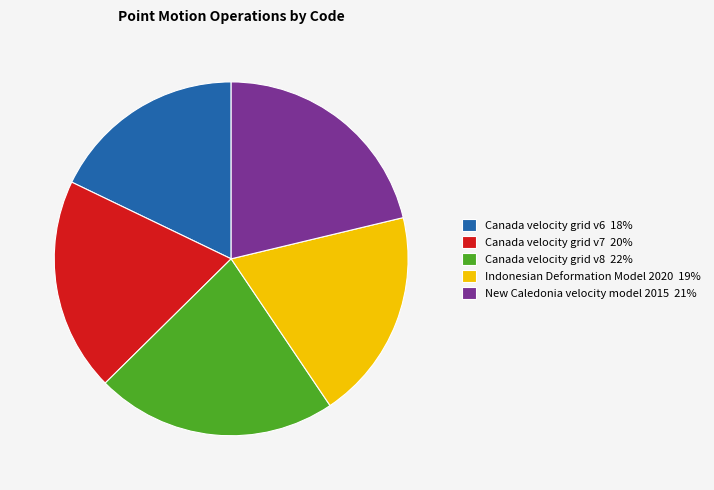

Approximately how many times larger is the value at New Caledonia velocity model 2015 21% compared to Canada velocity grid v7 20%?

1.1